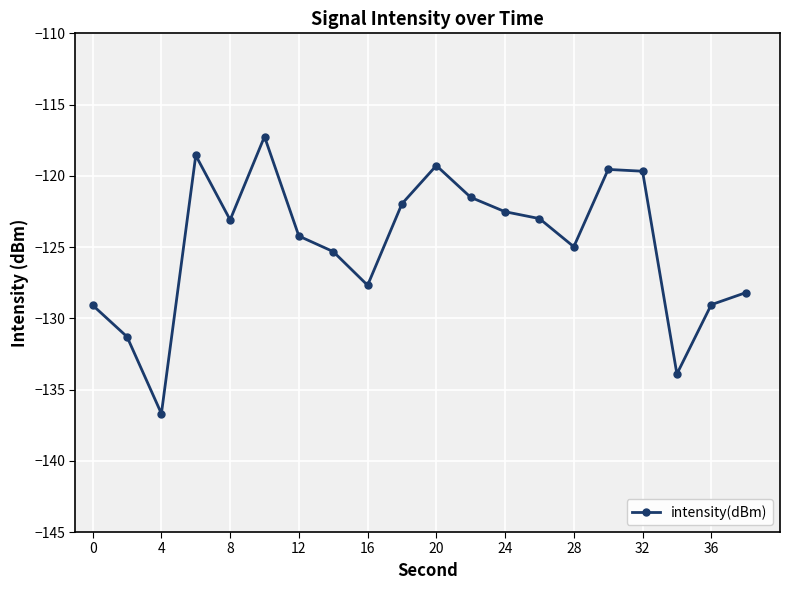

What is the value of the 17th point from the left?

-119.7